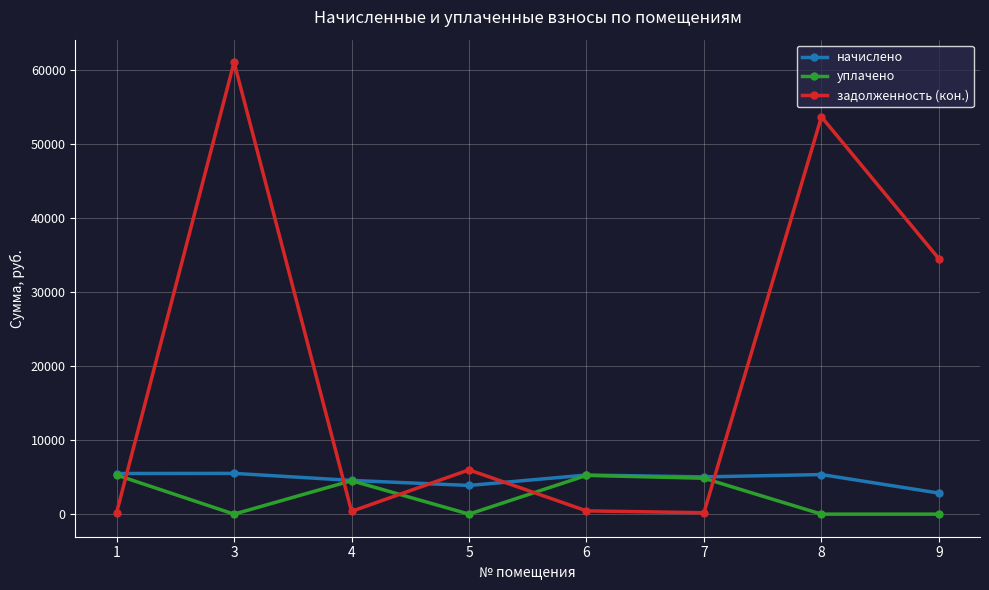

How many data points in начислено are above 5282?

4